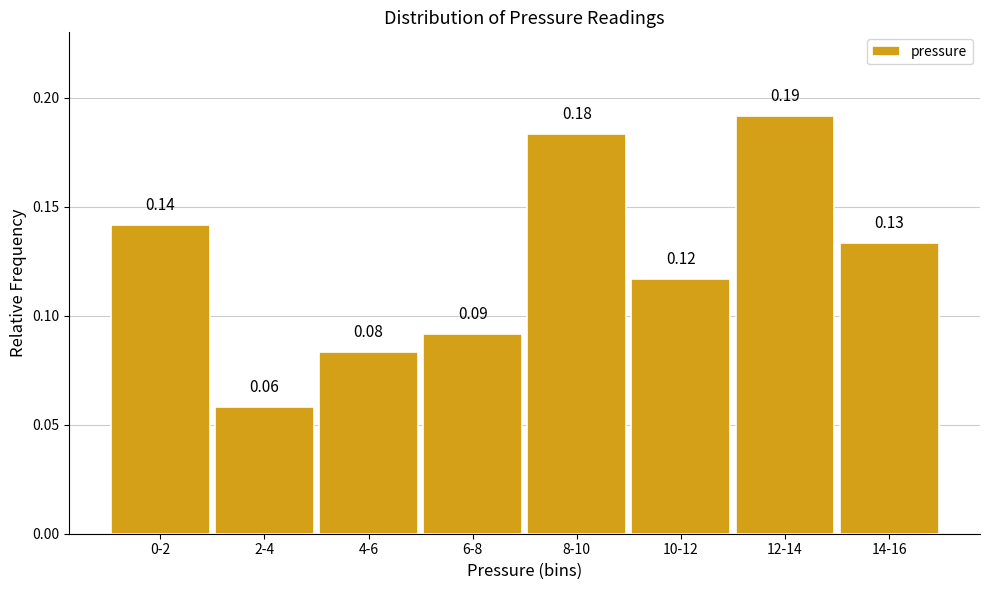

Which has a higher value, 6-8 or 0-2?

0-2